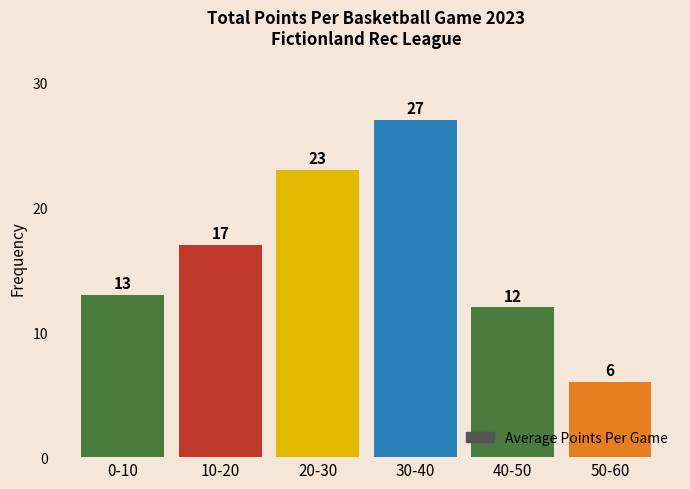

Reading left to right, transcribe all the data shown in this chart.

13	17	23	27	12	6